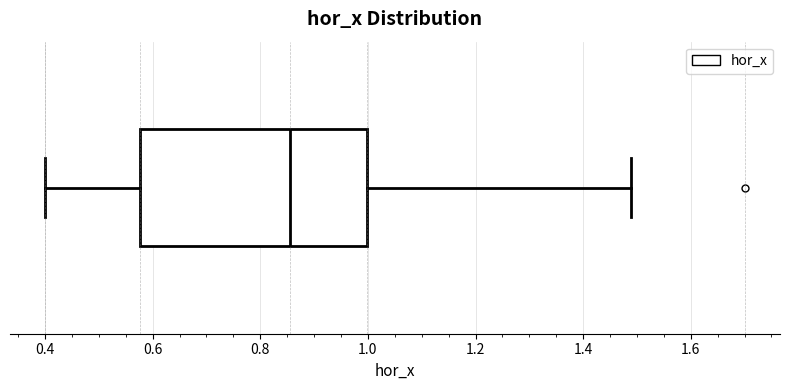

Where is the left edge of the box on the x-axis? The values are not printed on the chart, so give them approximately, as read against the axis.

0.58